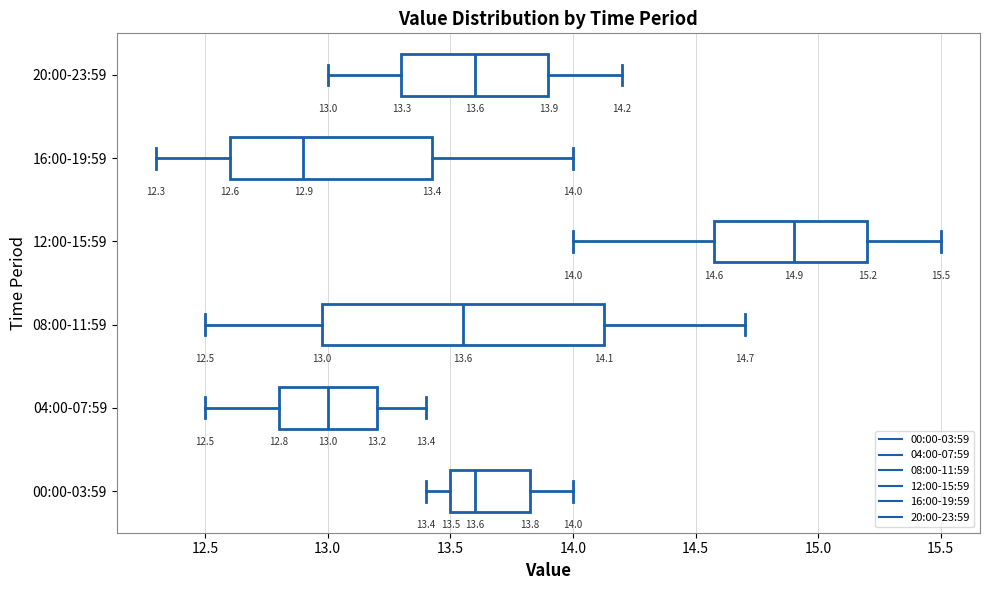

Which box has the furthest to the left median line?

16:00-19:59